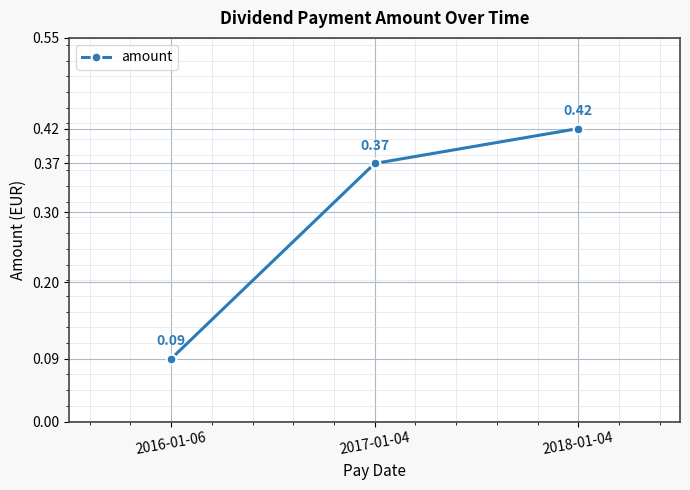

List the labels in order of value, smallest first.

2016-01-06, 2017-01-04, 2018-01-04